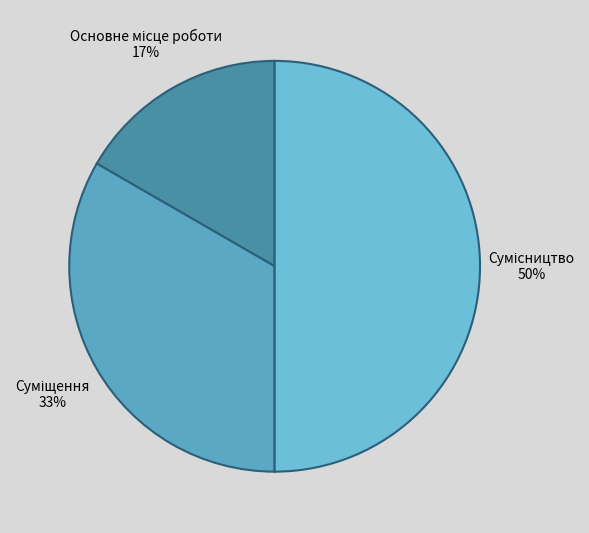

To the nearest percent, what is the average slice percentage?

33%